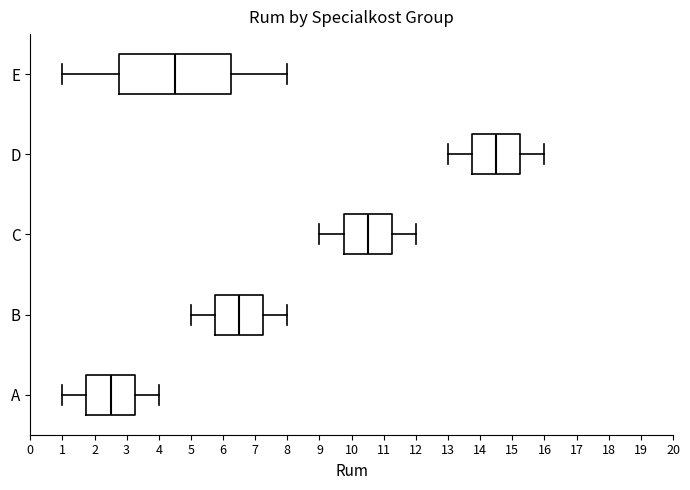

Reading bottom to top, transcribe this box plot: for each box, give where its median line is, the range the box spans, and where its two whiskers end, as read against the x-axis. The values are not printed on the chart, so give them approximately, as read against the axis.

A: median 2.5, box 1.8 to 3.3, whiskers 1.0 to 4.0
B: median 6.5, box 5.8 to 7.3, whiskers 5.0 to 8.0
C: median 10.5, box 9.8 to 11.3, whiskers 9.0 to 12.0
D: median 14.5, box 13.8 to 15.3, whiskers 13.0 to 16.0
E: median 4.5, box 2.8 to 6.3, whiskers 1.0 to 8.0